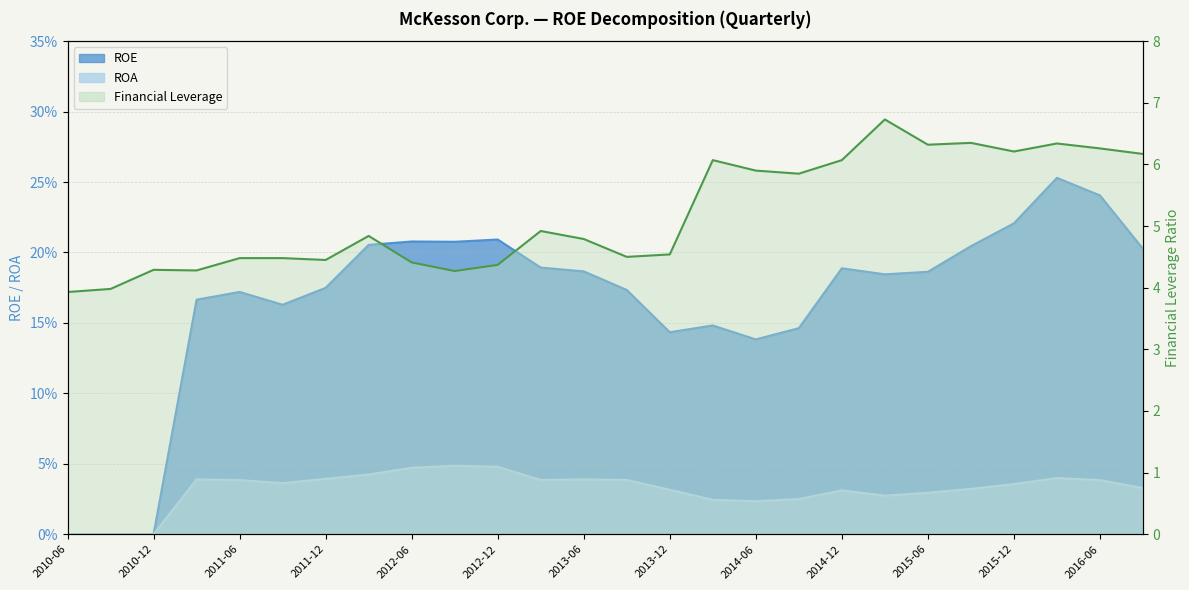

Is the value of ROA at 2014-06 greater than the value of ROE at 2015-12?

No